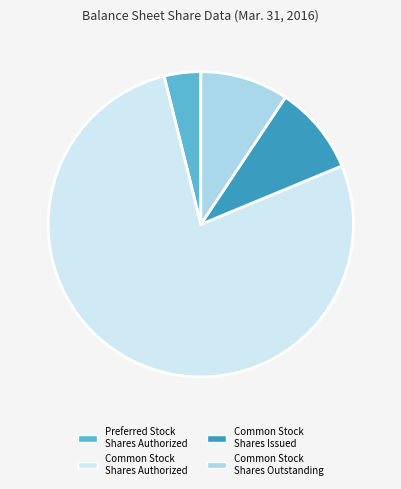

True or false: Common Stock Shares Outstanding accounts for 1% of the total.

False